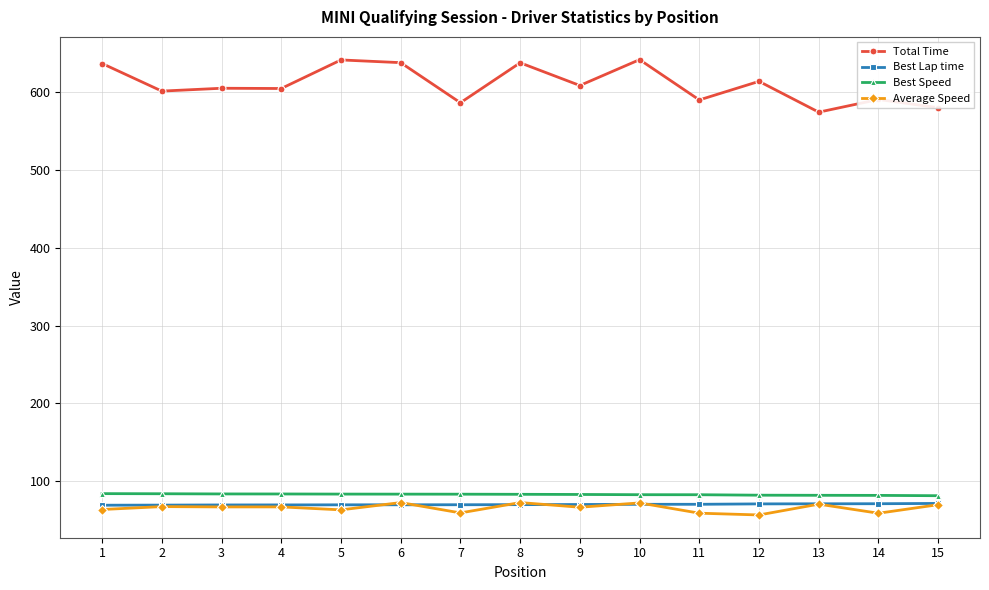

Which series has the largest range (max minus min)?

Total Time